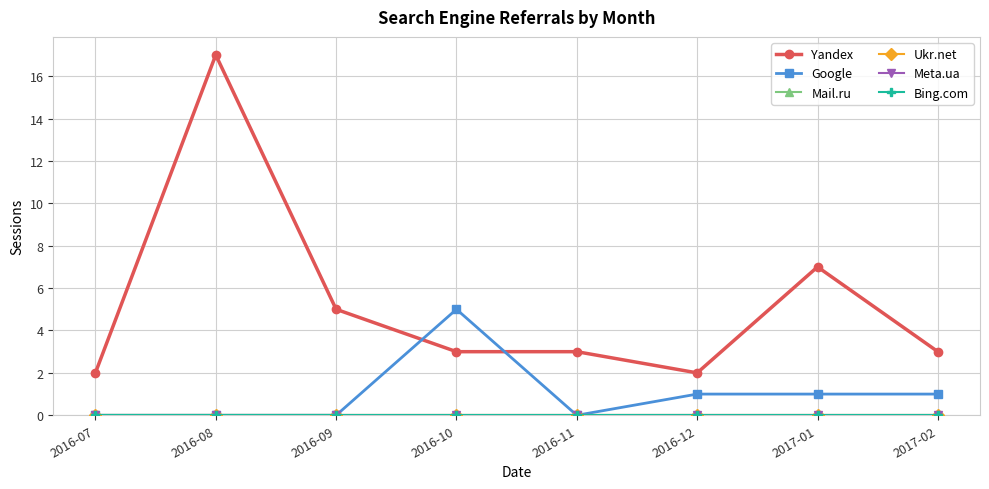

Between 2016-10 and 2017-02, which is larger?

2016-10